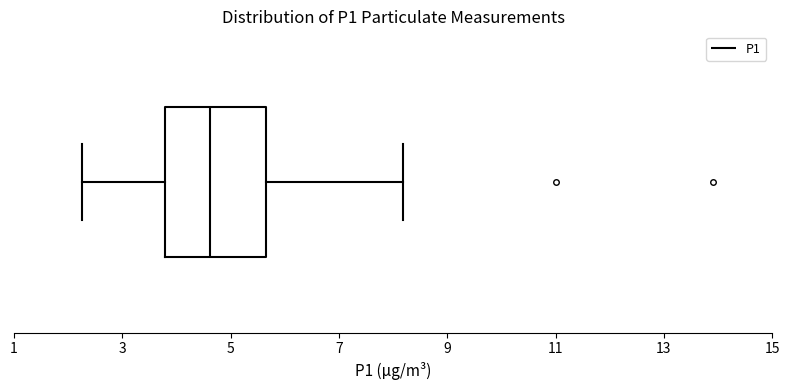

Read this box plot against the x-axis: the position of the median line, the range covered by the box, and the ends of both whiskers. The values are not printed on the chart, so give them approximately, as read against the axis.

median 4.6, box 3.8 to 5.6, whiskers 2.2 to 8.2